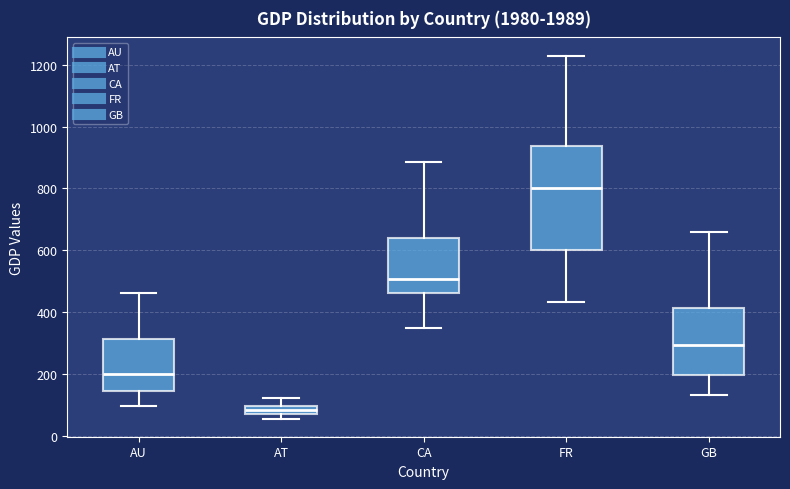

Which box is the tallest, from its lower edge to its upper edge?

FR